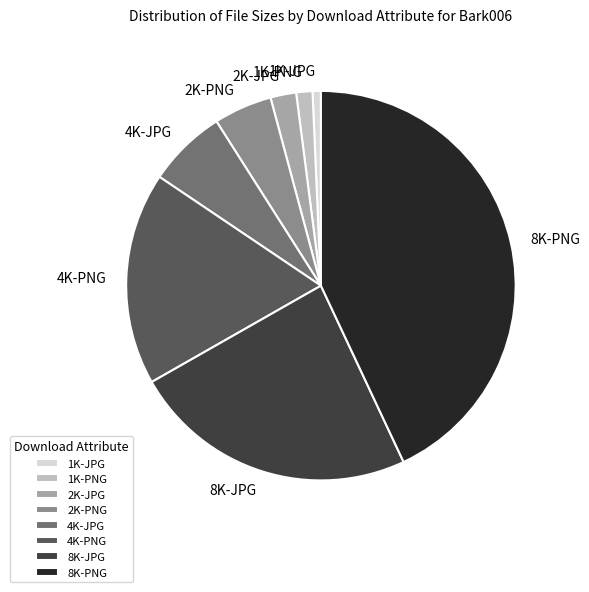

The 1K-PNG slice represents 11% of the pie. True or false?

False